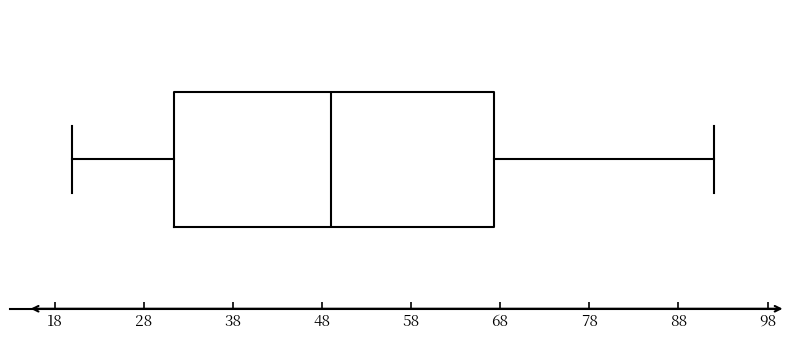

Transcribe this box plot: give where the median line is, the range the box spans, and where the two whiskers end, as read against the x-axis. The values are not printed on the chart, so give them approximately, as read against the axis.

median 49, box 31 to 67, whiskers 20 to 92